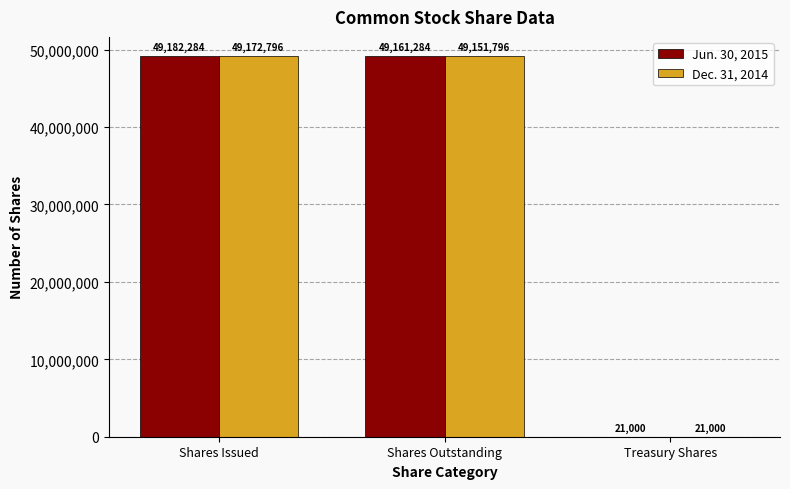

What is the average value of the Jun. 30, 2015 series?

32788189